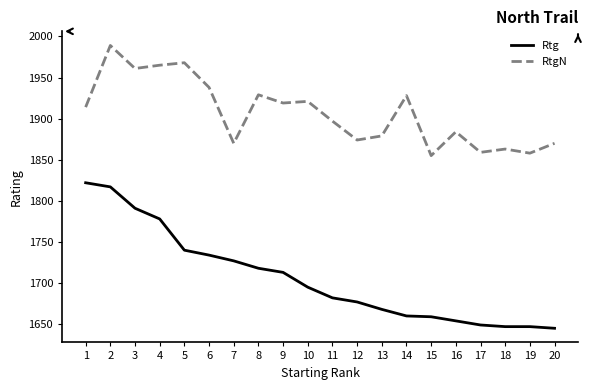

What is the sum of the RtgN values at 18 and 16?

3747